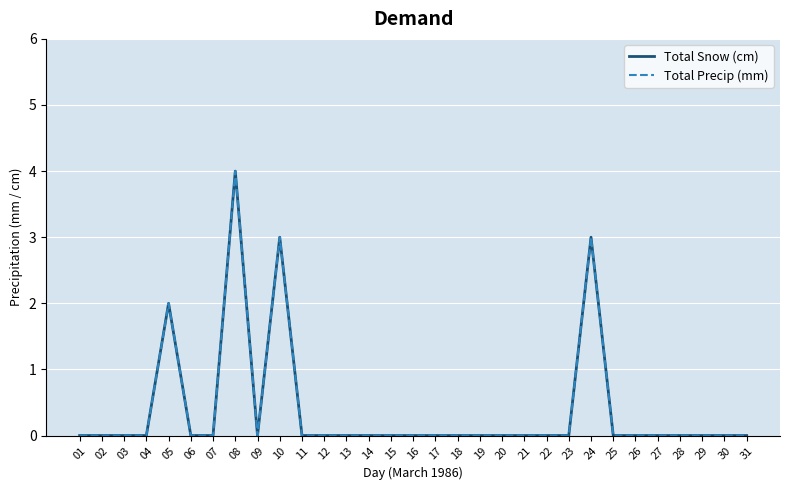

True or false: Total Precip (mm) and Total Snow (cm) intersect in this chart.

False